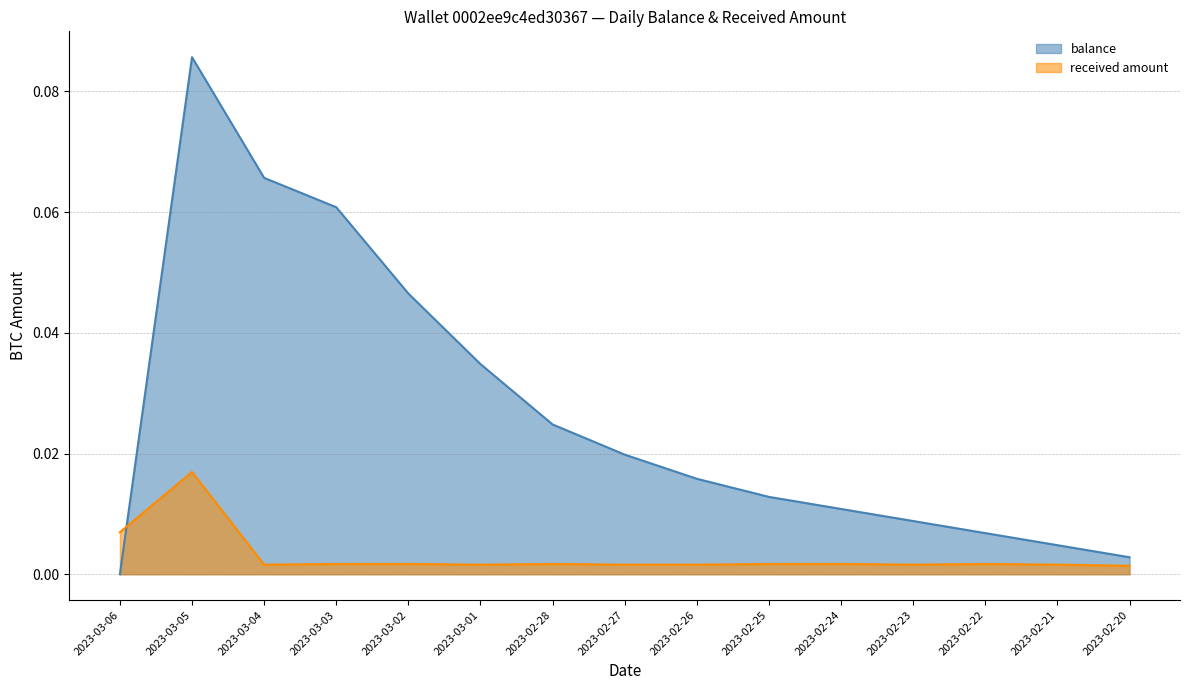

Reading left to right, list all the values displayed in this chart.

balance: 2023-03-06=0.0	2023-03-05=0.1	2023-03-04=0.1	2023-03-03=0.1	2023-03-02=0.0	2023-03-01=0.0	2023-02-28=0.0	2023-02-27=0.0	2023-02-26=0.0	2023-02-25=0.0	2023-02-24=0.0	2023-02-23=0.0	2023-02-22=0.0	2023-02-21=0.0	2023-02-20=0.0
received amount: 2023-03-06=0.0	2023-03-05=0.0	2023-03-04=0.0	2023-03-03=0.0	2023-03-02=0.0	2023-03-01=0.0	2023-02-28=0.0	2023-02-27=0.0	2023-02-26=0.0	2023-02-25=0.0	2023-02-24=0.0	2023-02-23=0.0	2023-02-22=0.0	2023-02-21=0.0	2023-02-20=0.0